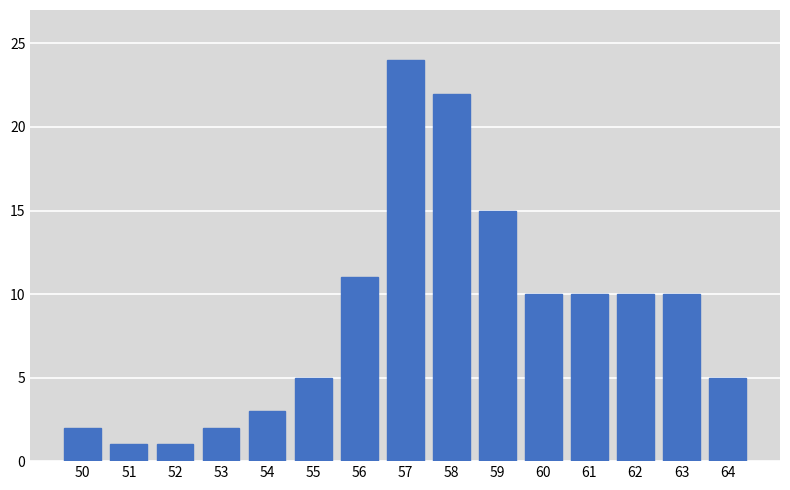

Reading left to right, what are all the values shown in this chart?

50=2	51=1	52=1	53=2	54=3	55=5	56=11	57=24	58=22	59=15	60=10	61=10	62=10	63=10	64=5